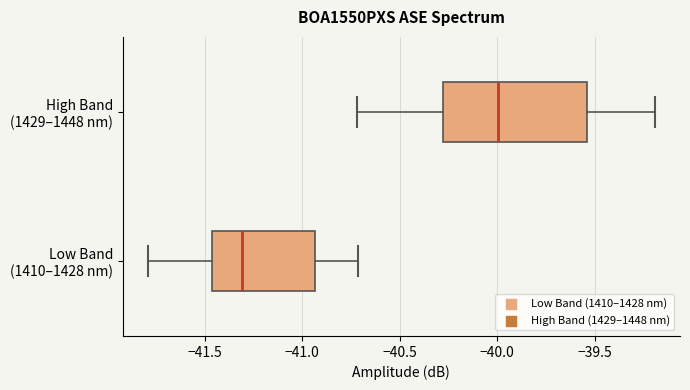

Which box is the widest, from its left edge to its right edge?

High Band (1429–1448 nm)